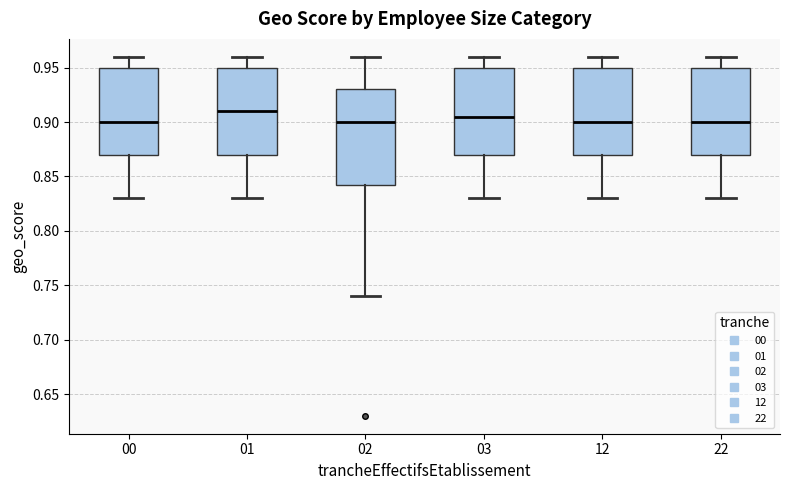

Reading left to right, transcribe this box plot: for each box, give where its median line is, the range the box spans, and where its two whiskers end, as read against the y-axis. The values are not printed on the chart, so give them approximately, as read against the axis.

00: median 0.900, box 0.870 to 0.950, whiskers 0.830 to 0.960
01: median 0.910, box 0.870 to 0.950, whiskers 0.830 to 0.960
02: median 0.900, box 0.845 to 0.930, whiskers 0.740 to 0.960
03: median 0.905, box 0.870 to 0.950, whiskers 0.830 to 0.960
12: median 0.900, box 0.870 to 0.950, whiskers 0.830 to 0.960
22: median 0.900, box 0.870 to 0.950, whiskers 0.830 to 0.960